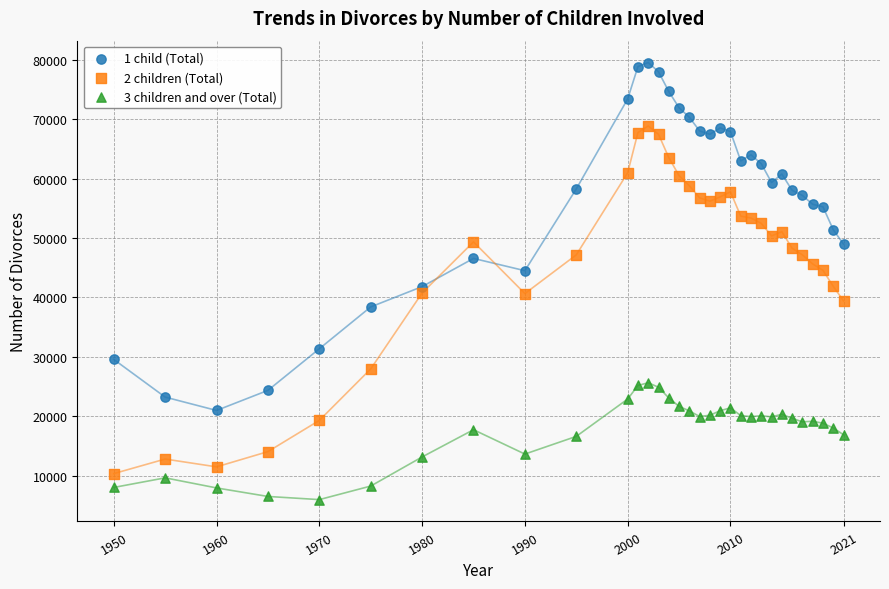

What is the X range (max minus min) for the scatter plot?

71